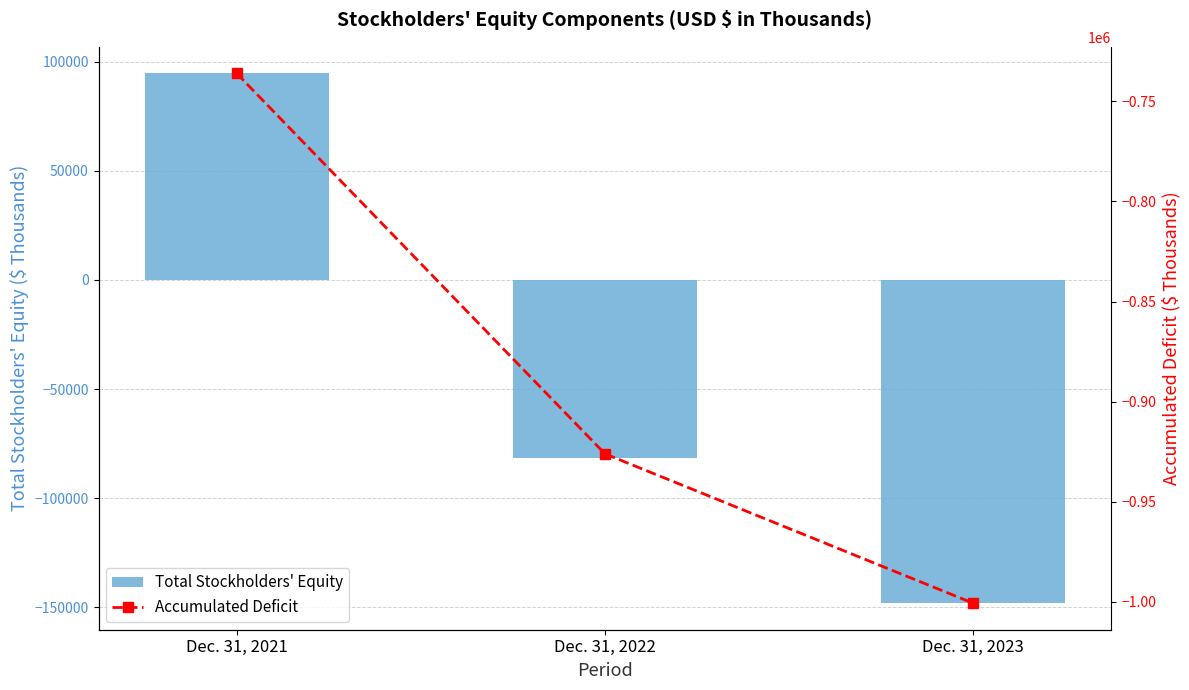

What is the difference between the maximum and minimum values in the Accumulated Deficit series?

264754